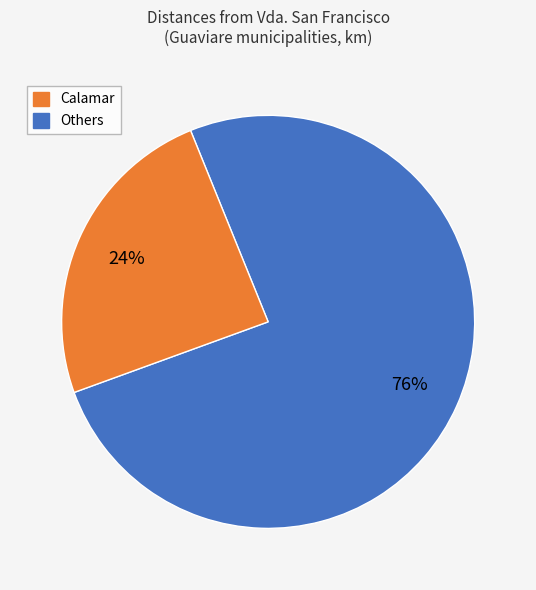

To the nearest percent, what is the average slice percentage?

50%